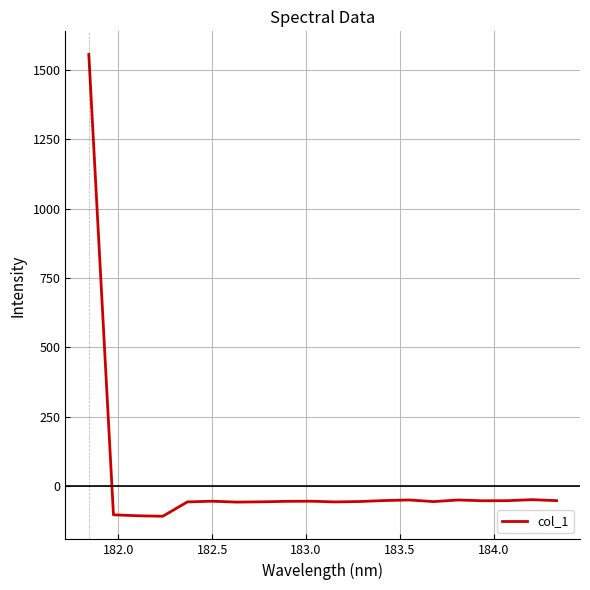

What is the maximum value shown in the chart?

1556.7